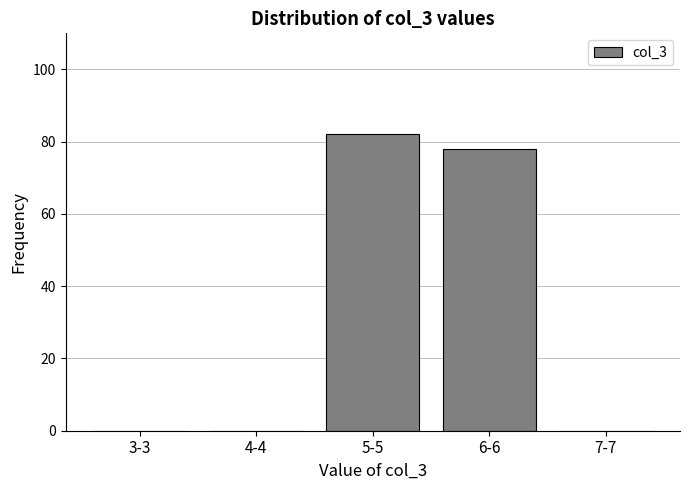

Reading left to right, what are all the values shown in this chart?

3-3=0	4-4=0	5-5=82	6-6=78	7-7=0